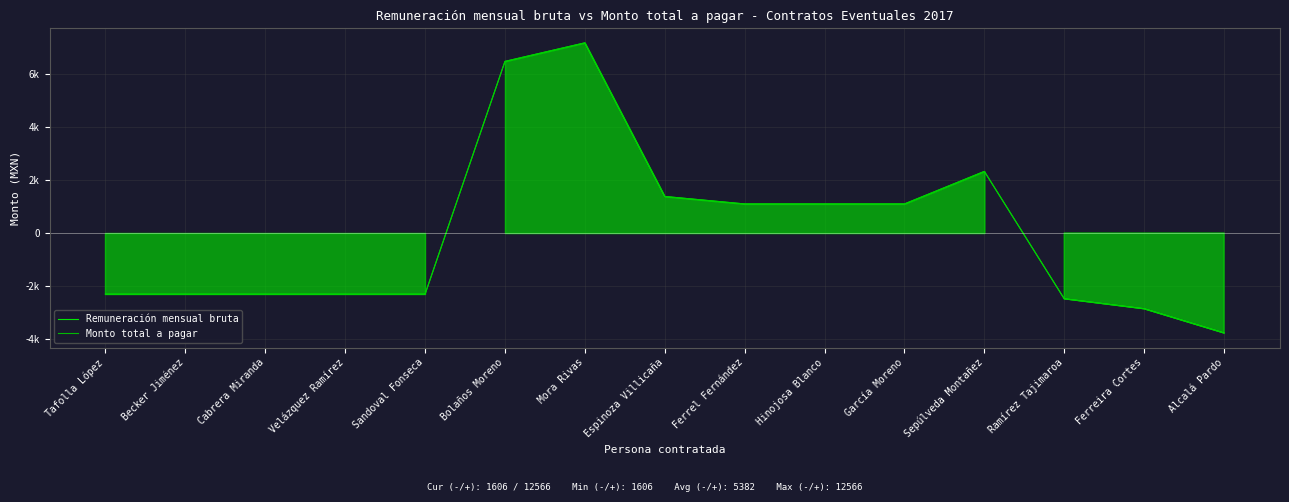

At which label does Monto total a pagar first exceed -2310?

Bolaños Moreno